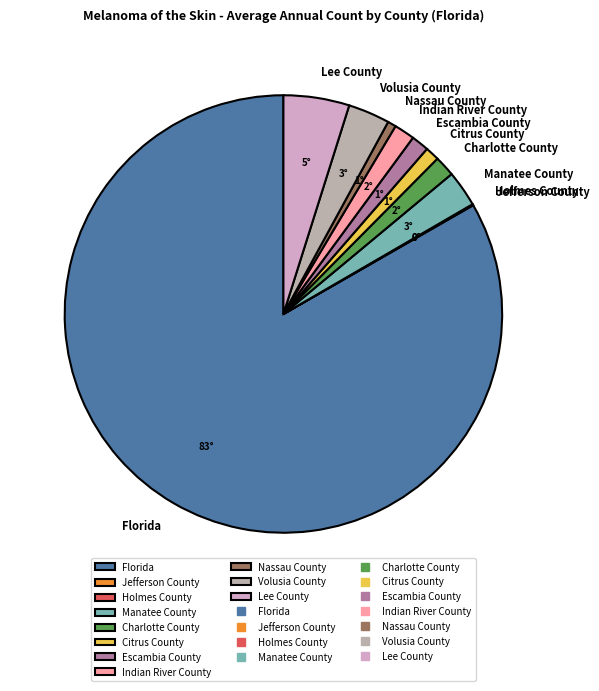

Which has a higher value, Florida or Lee County?

Florida